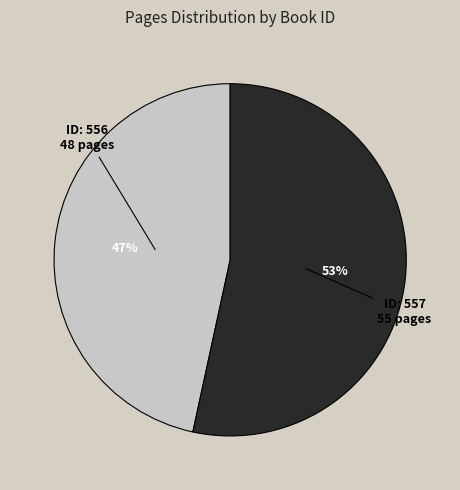

Is there a majority slice in this chart?

Yes